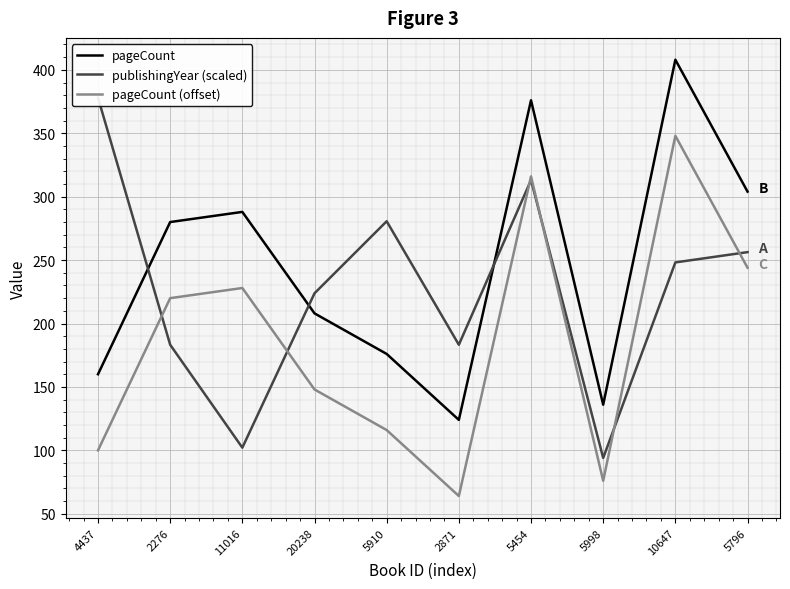

At 5454, list the series in order from largest to smallest.

pageCount, pageCount (offset), publishingYear (scaled)